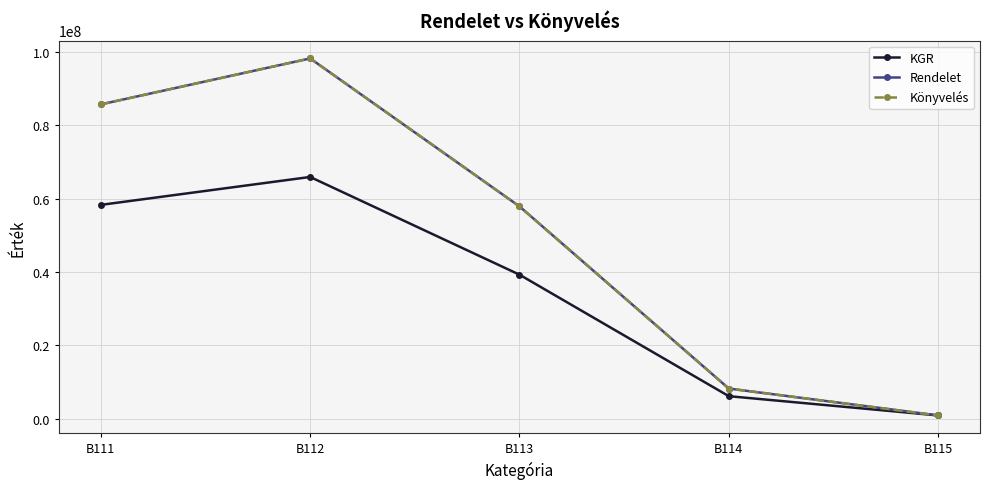

Reading left to right, what are all the values shown in this chart?

KGR: B111=58304398	B112=65918736	B113=39268089	B114=6131023	B115=879822
Rendelet: B111=85714310	B112=98245566	B113=57888463	B114=8209850	B115=879822
Könyvelés: B111=85714310	B112=98245566	B113=57888463	B114=8209850	B115=864764